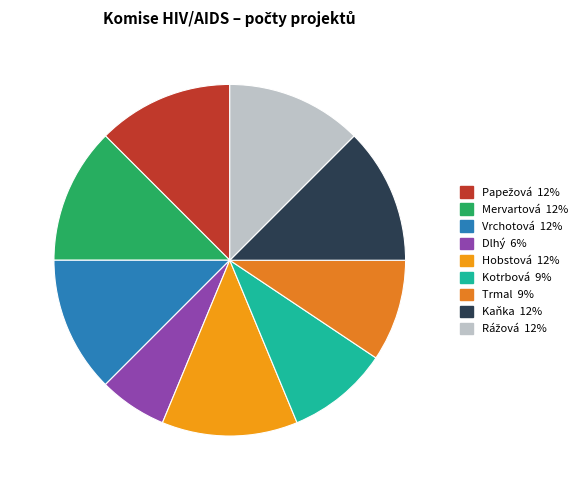

Count the number of slices in the pie.

9